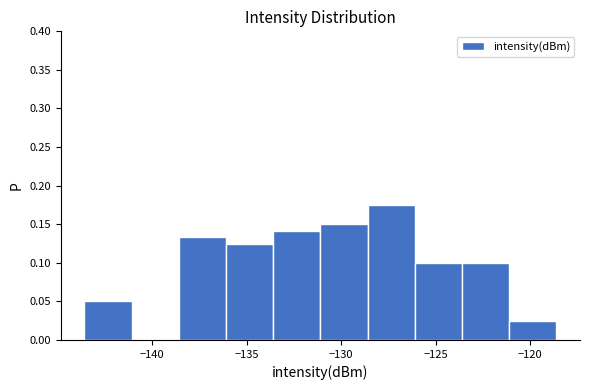

Reading left to right, list every bar in this chart as the range it spans on the x-axis followed by its height. Neither the bar edges nor the heights are printed on the chart, so give them approximately, as read against the axes.

-143.5 to -141.0: 0.050
-141.0 to -138.5: 0
-138.5 to -136.0: 0.135
-136.0 to -133.5: 0.125
-133.5 to -131.0: 0.140
-131.0 to -128.5: 0.150
-128.5 to -126.0: 0.175
-126.0 to -123.5: 0.100
-123.5 to -121.0: 0.100
-121.0 to -118.5: 0.025